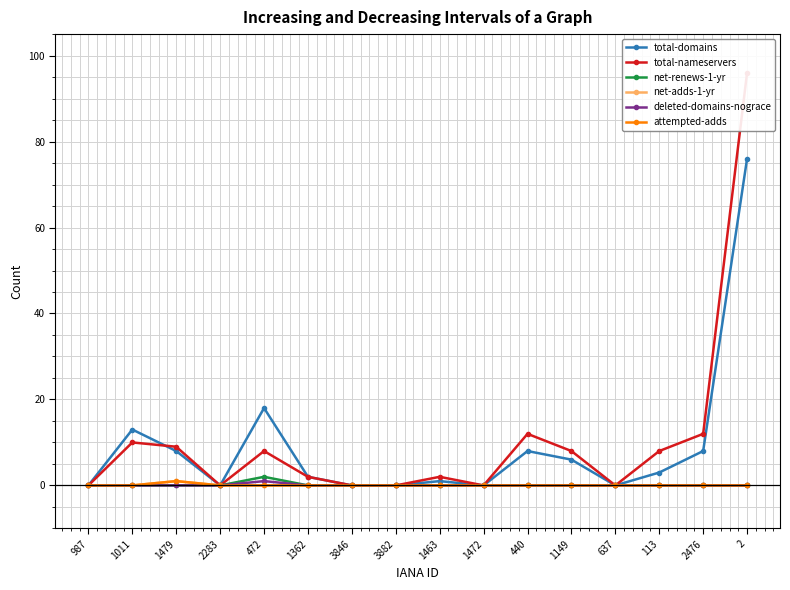

How many values in the attempted-adds series exceed 0?

1